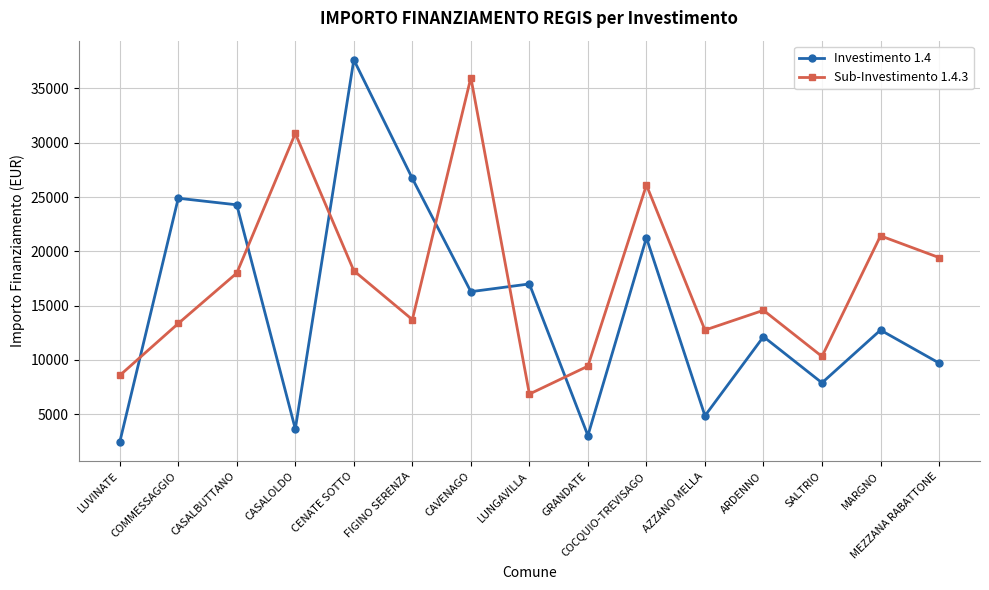

True or false: Investimento 1.4 and Sub-Investimento 1.4.3 intersect in this chart.

True